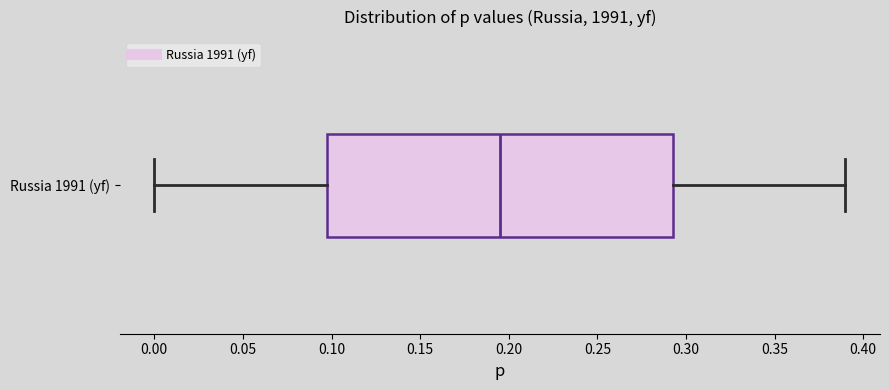

Where does the left whisker of the box for Russia 1991 (yf) end on the x-axis? The values are not printed on the chart, so give them approximately, as read against the axis.

0.000